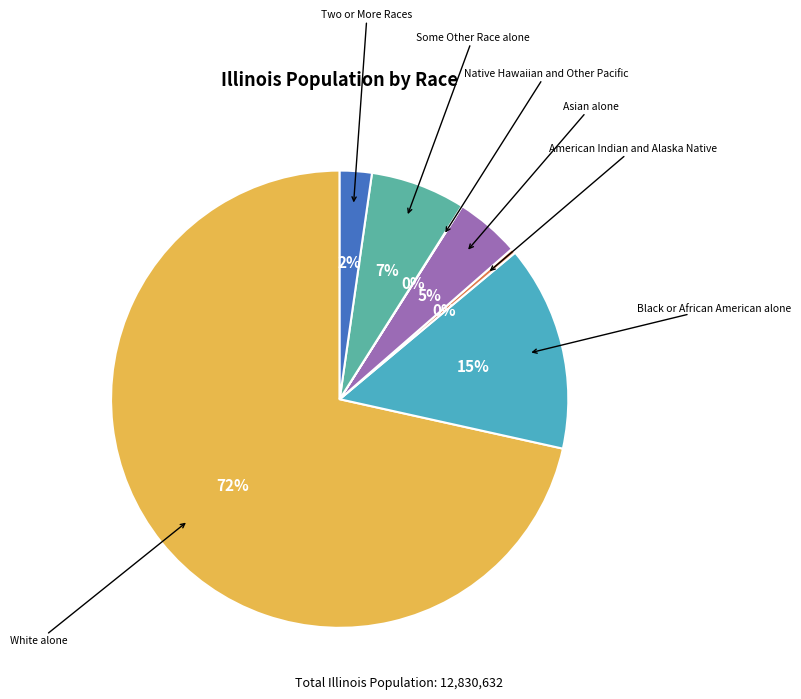

Count the number of slices in the pie.

7